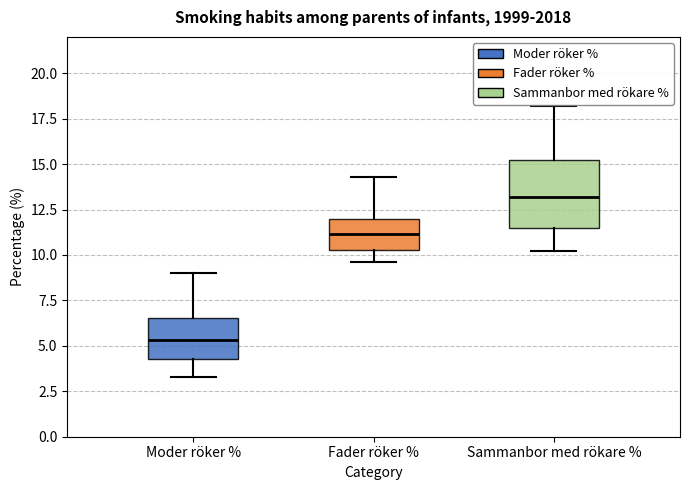

Reading left to right, transcribe this box plot: for each box, give where its median line is, the range the box spans, and where its two whiskers end, as read against the y-axis. The values are not printed on the chart, so give them approximately, as read against the axis.

Moder röker %: median 5.5, box 4.5 to 6.5, whiskers 3.5 to 9.0
Fader röker %: median 11.0, box 10.5 to 12.0, whiskers 9.5 to 14.5
Sammanbor med rökare %: median 13.0, box 11.5 to 15.5, whiskers 10.0 to 18.0